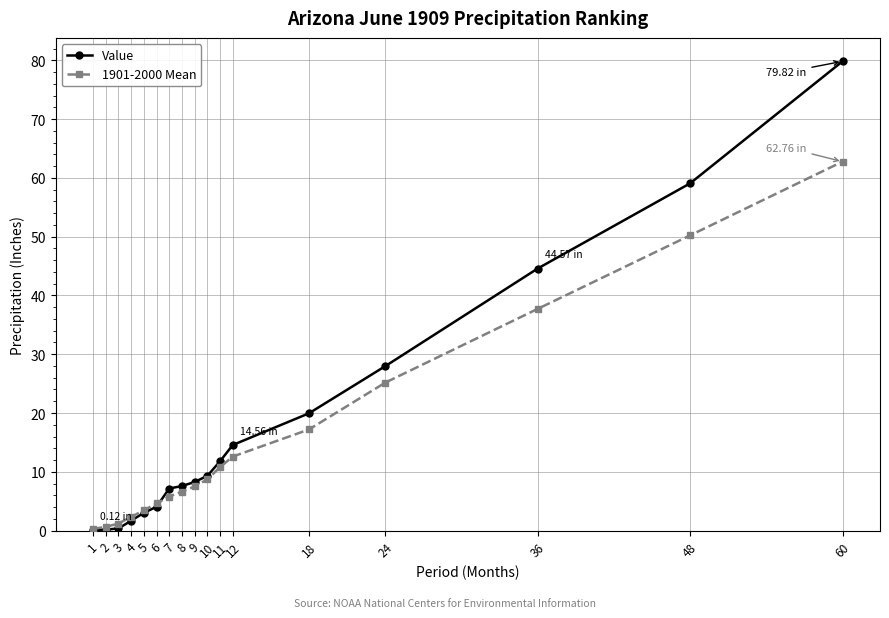

Which series has the widest spread of values?

Value